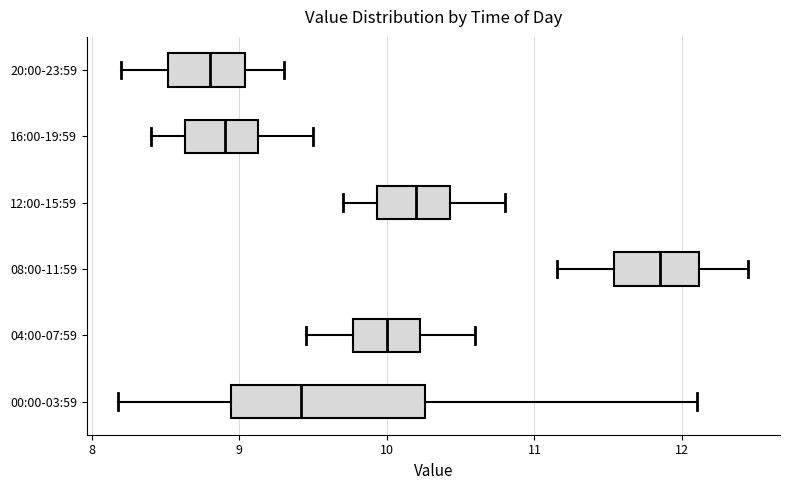

Where does the left whisker of the box for 12:00-15:59 end on the x-axis? The values are not printed on the chart, so give them approximately, as read against the axis.

9.7